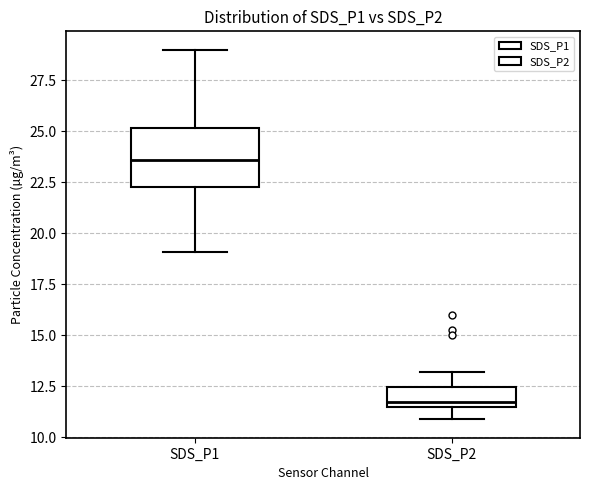

Which box's median line is the highest?

SDS_P1